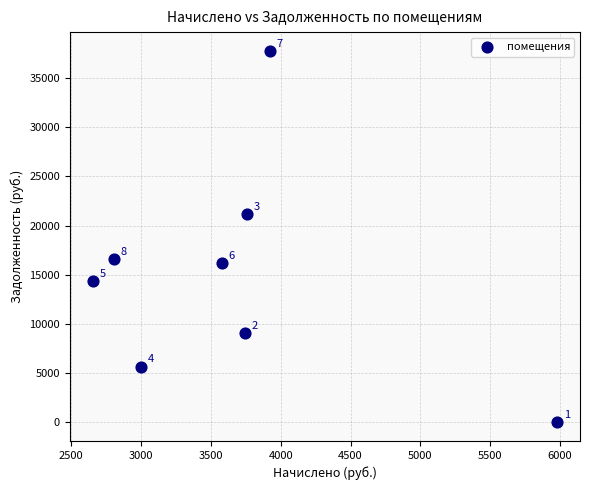

What Y value in the scatter plot is closest to 18881?

16602.3